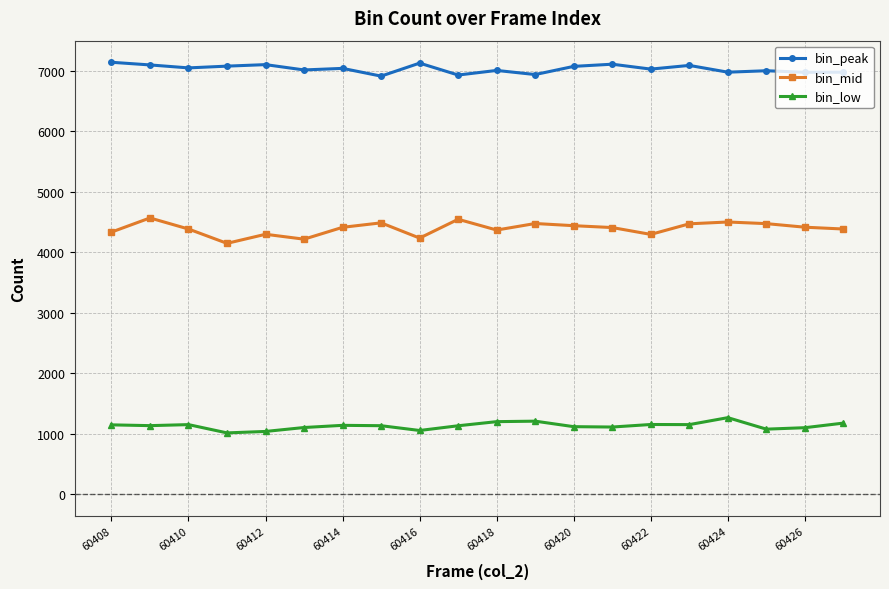

Count the number of categories in the chart.

20